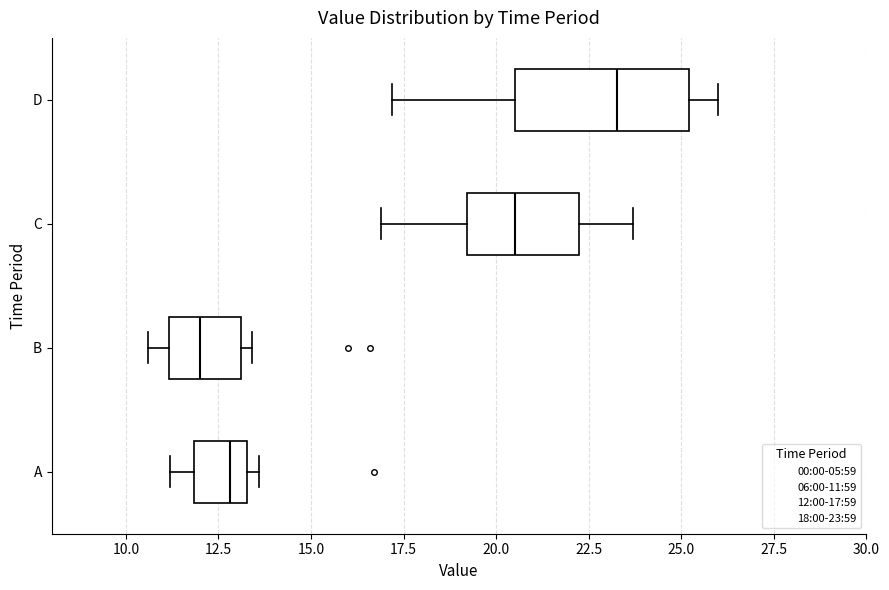

Comparing the boxes themselves (not the whiskers), which one is the widest?

D